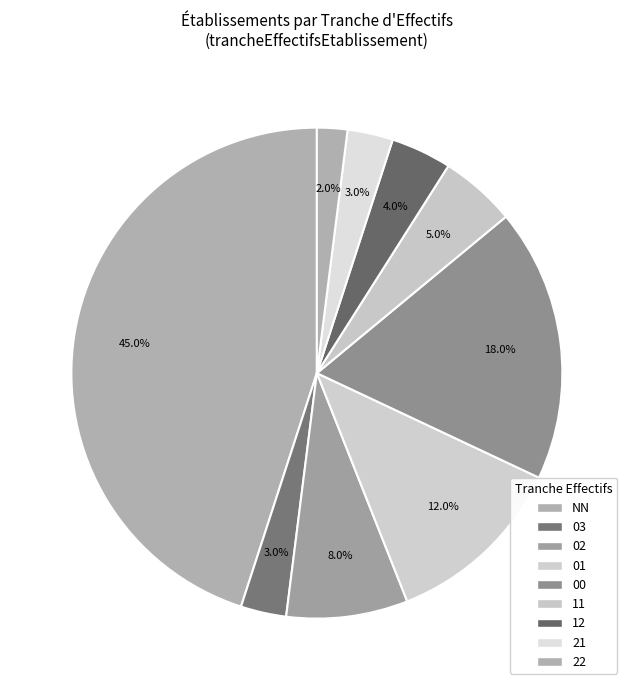

Is the sum of 03 and 22 greater than half?

No